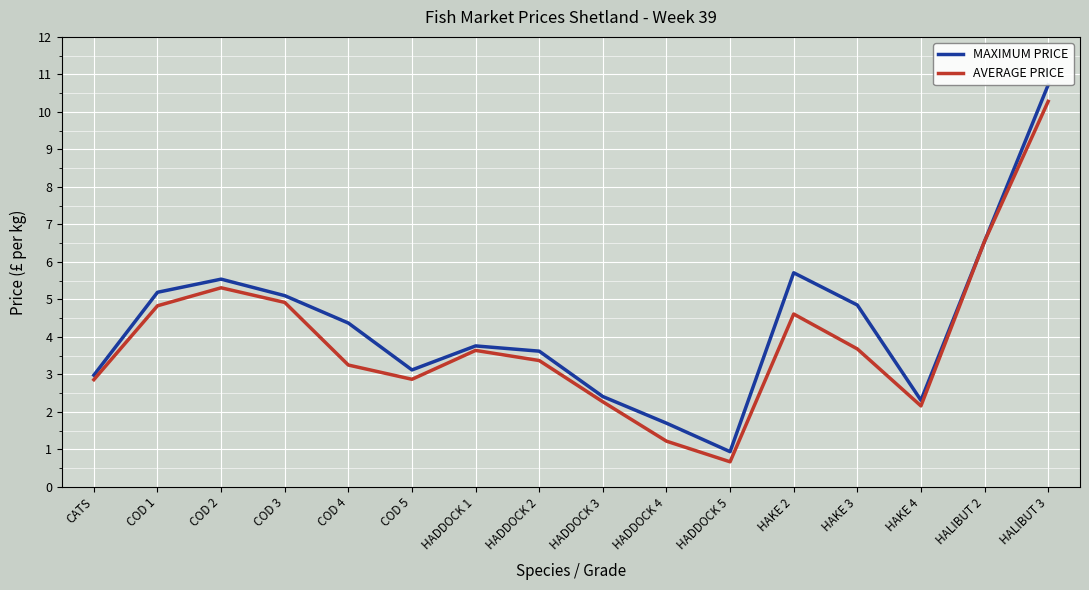

Reading left to right, what are all the values shown in this chart?

MAXIMUM PRICE: CATS=3.0	COD 1=5.2	COD 2=5.5	COD 3=5.1	COD 4=4.4	COD 5=3.1	HADDOCK 1=3.8	HADDOCK 2=3.6	HADDOCK 3=2.4	HADDOCK 4=1.7	HADDOCK 5=0.9	HAKE 2=5.7	HAKE 3=4.8	HAKE 4=2.3	HALIBUT 2=6.5	HALIBUT 3=10.7
AVERAGE PRICE: CATS=2.9	COD 1=4.8	COD 2=5.3	COD 3=4.9	COD 4=3.2	COD 5=2.9	HADDOCK 1=3.6	HADDOCK 2=3.4	HADDOCK 3=2.3	HADDOCK 4=1.2	HADDOCK 5=0.7	HAKE 2=4.6	HAKE 3=3.7	HAKE 4=2.2	HALIBUT 2=6.5	HALIBUT 3=10.3